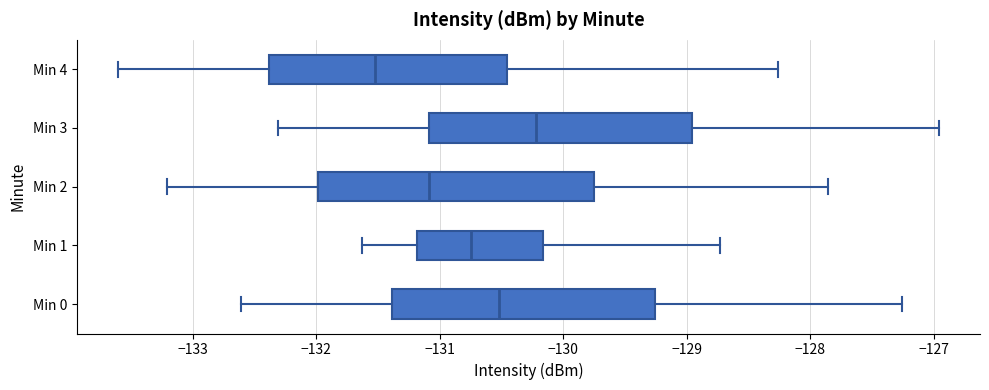

Reading bottom to top, transcribe this box plot: for each box, give where its median line is, the range the box spans, and where its two whiskers end, as read against the x-axis. The values are not printed on the chart, so give them approximately, as read against the axis.

Min 0: median -130.5, box -131.4 to -129.3, whiskers -132.6 to -127.3
Min 1: median -130.7, box -131.2 to -130.2, whiskers -131.6 to -128.7
Min 2: median -131.1, box -132.0 to -129.7, whiskers -133.2 to -127.9
Min 3: median -130.2, box -131.1 to -129.0, whiskers -132.3 to -127.0
Min 4: median -131.5, box -132.4 to -130.5, whiskers -133.6 to -128.3